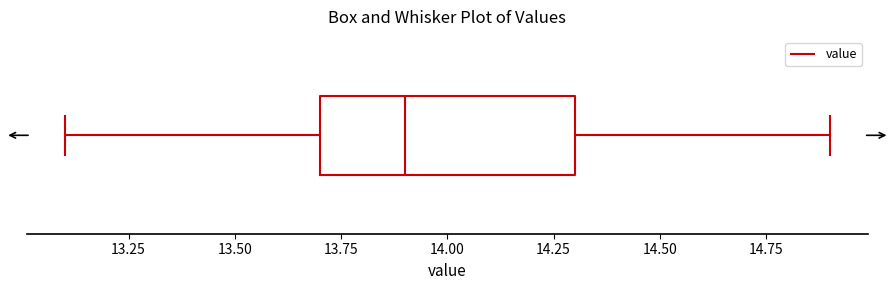

Read this box plot against the x-axis: the position of the median line, the range covered by the box, and the ends of both whiskers. The values are not printed on the chart, so give them approximately, as read against the axis.

median 13.9, box 13.7 to 14.3, whiskers 13.1 to 14.9